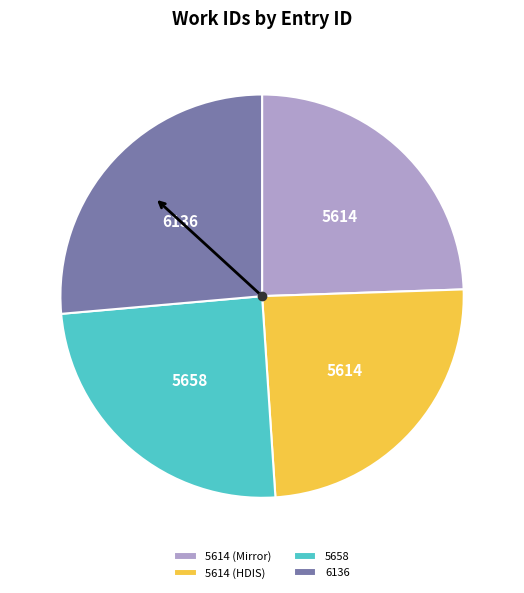

The 6136 slice represents 41% of the pie. True or false?

False